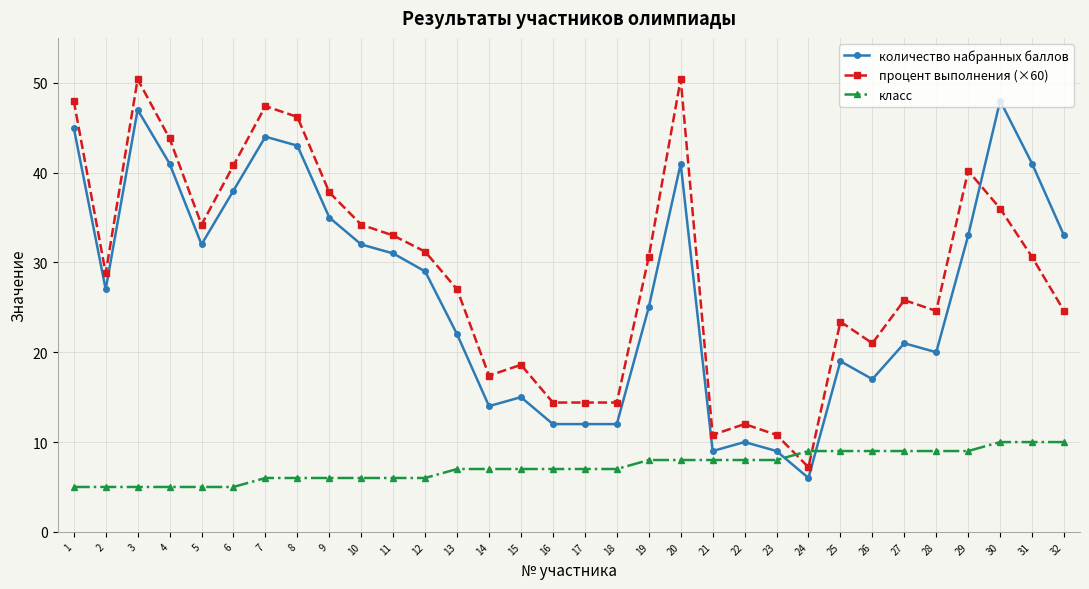

How many times do процент выполнения (×60) and класс cross each other?

2